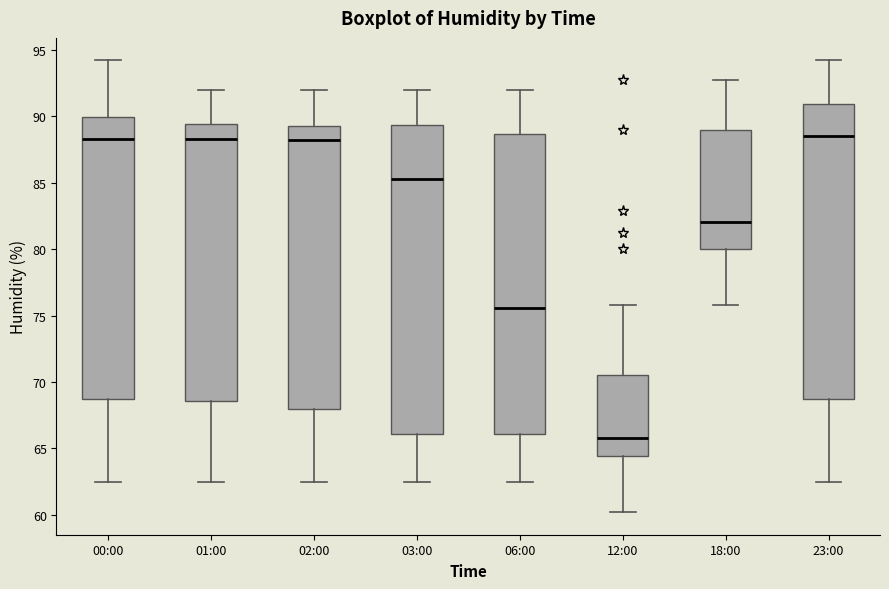

Where is the upper edge of the box for 23:00 on the y-axis? The values are not printed on the chart, so give them approximately, as read against the axis.

91.0